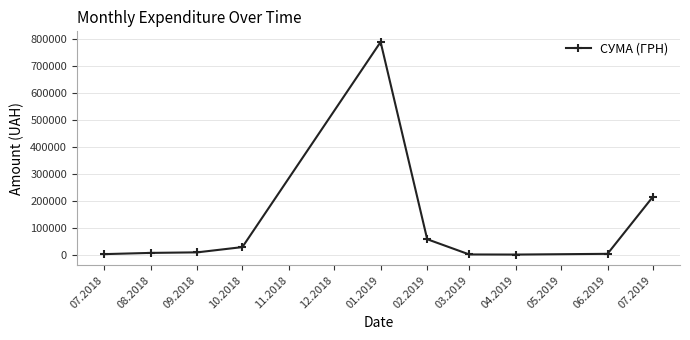

What is the greatest value displayed?

789531.3